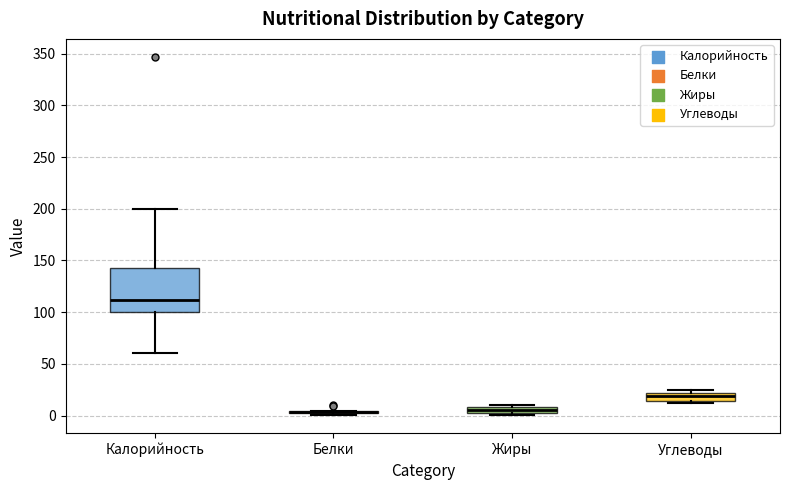

Where is the lower edge of the box for Жиры on the y-axis? The values are not printed on the chart, so give them approximately, as read against the axis.

0